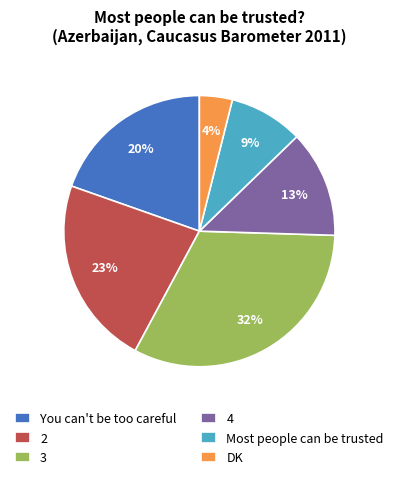

True or false: DK accounts for 4% of the total.

True